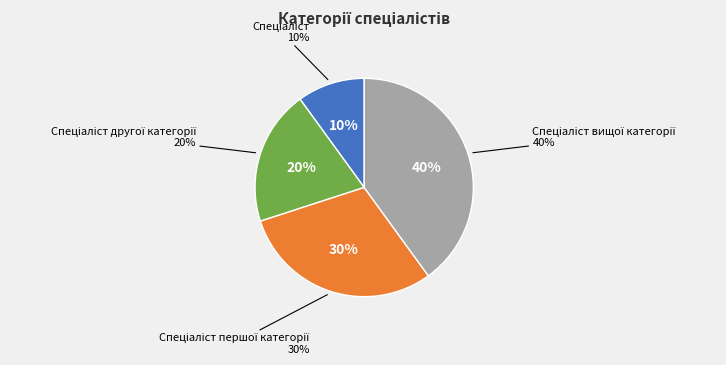

To the nearest percent, what is the combined percentage of Спеціаліст and Спеціаліст другої категорії?

30%